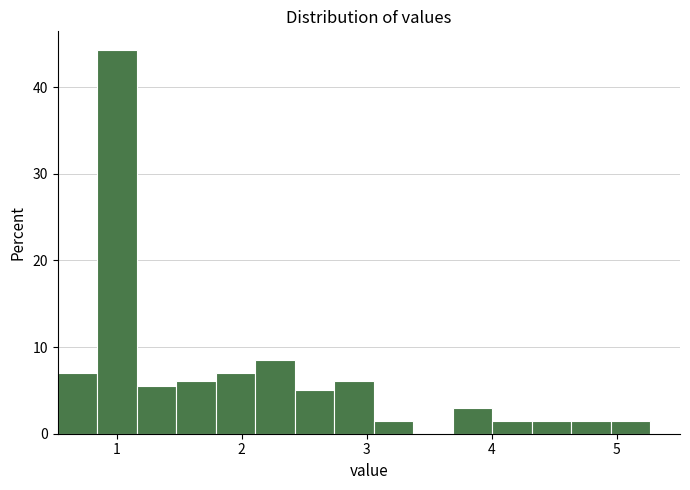

Read against the x-axis, roughly where is the centre of the tallest bar?

1.0